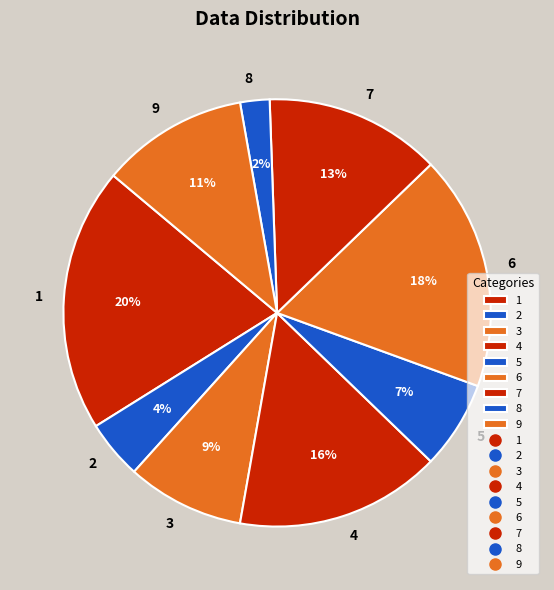

Is there any slice that represents more than half of the pie?

No